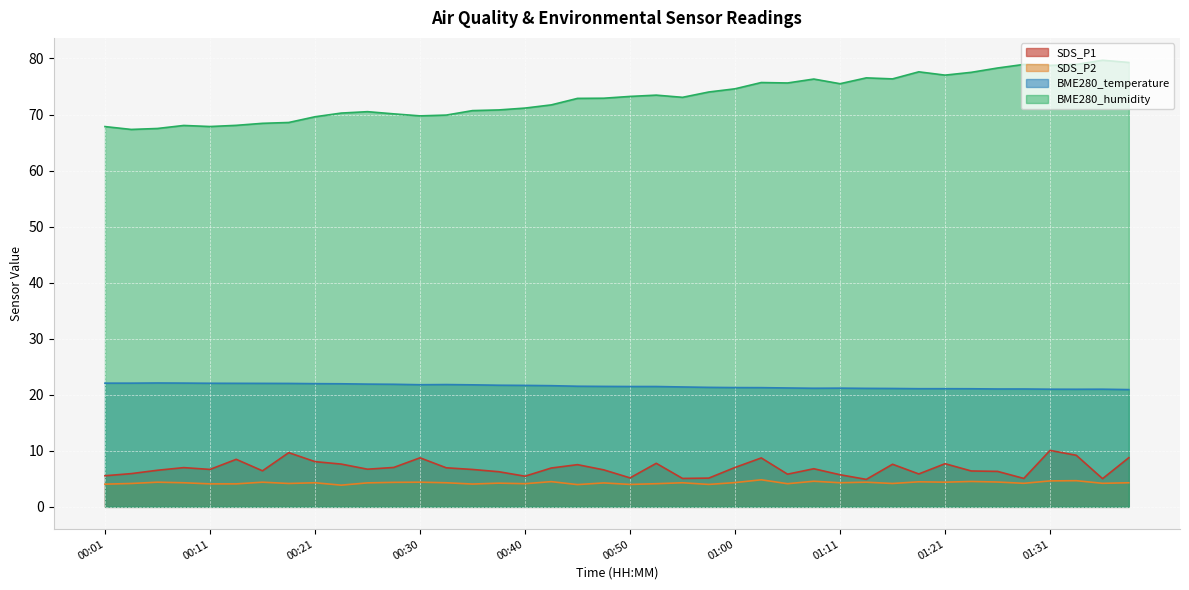

What is the label of the 26th point from the left?

01:03